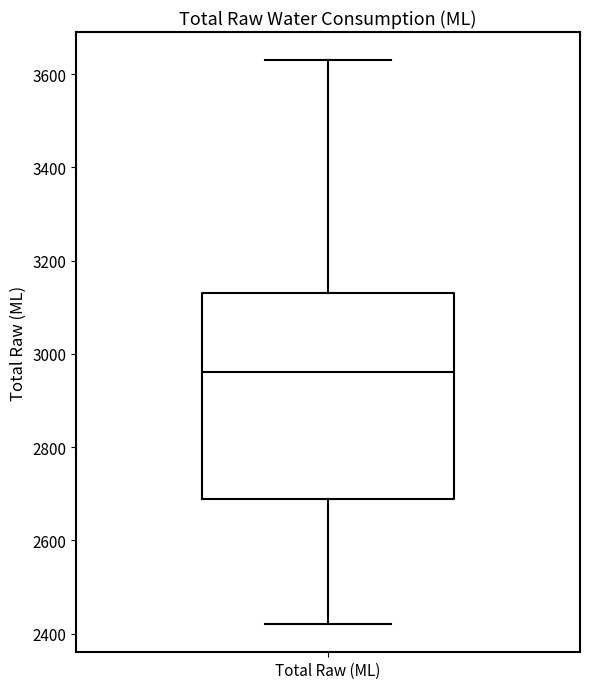

Where does the upper whisker of the box for Total Raw (ML) end on the y-axis? The values are not printed on the chart, so give them approximately, as read against the axis.

3620